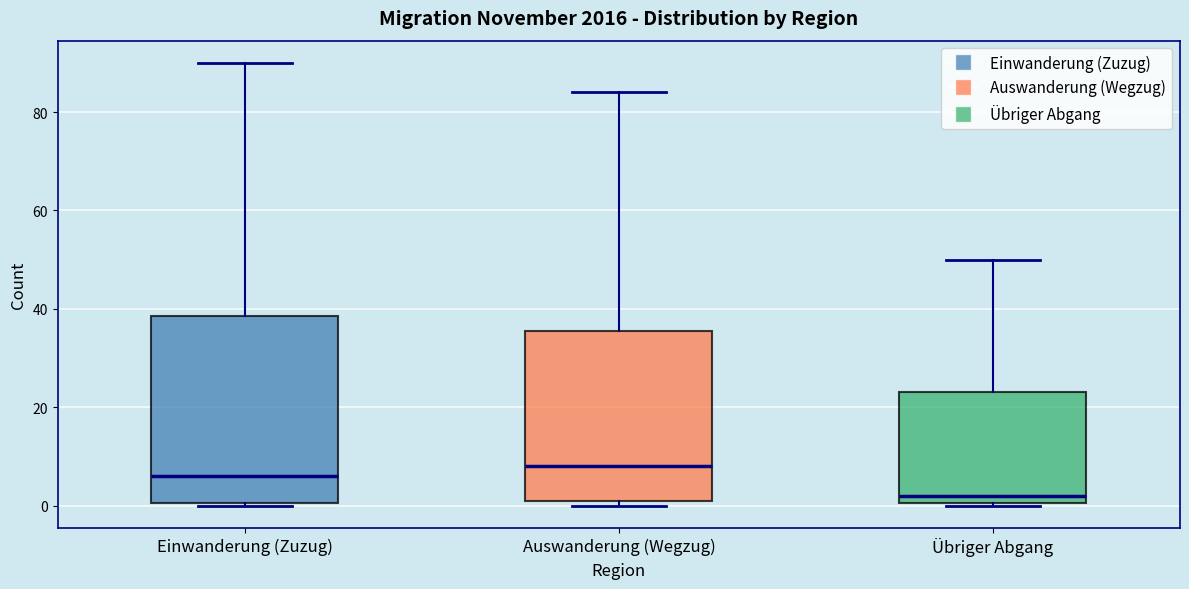

Which box is the tallest, from its lower edge to its upper edge?

Einwanderung (Zuzug)